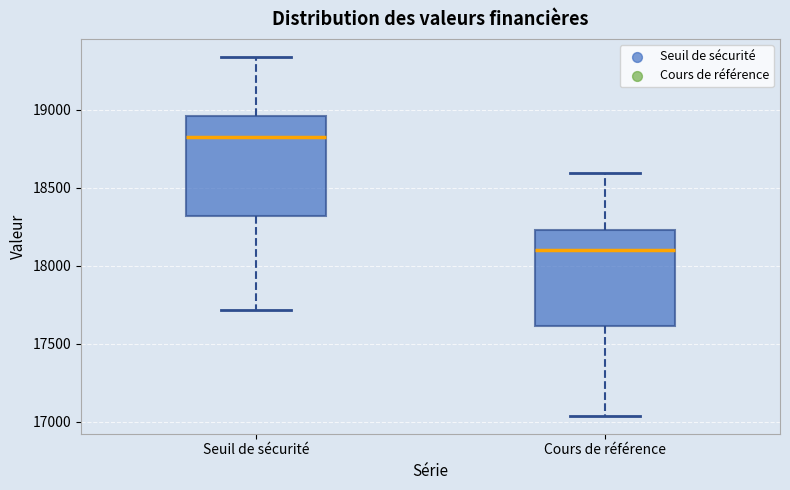

Which box has the lowest median line?

Cours de référence